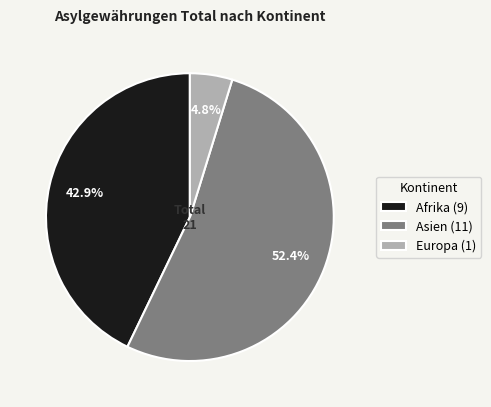

How many slices are in this pie chart?

3